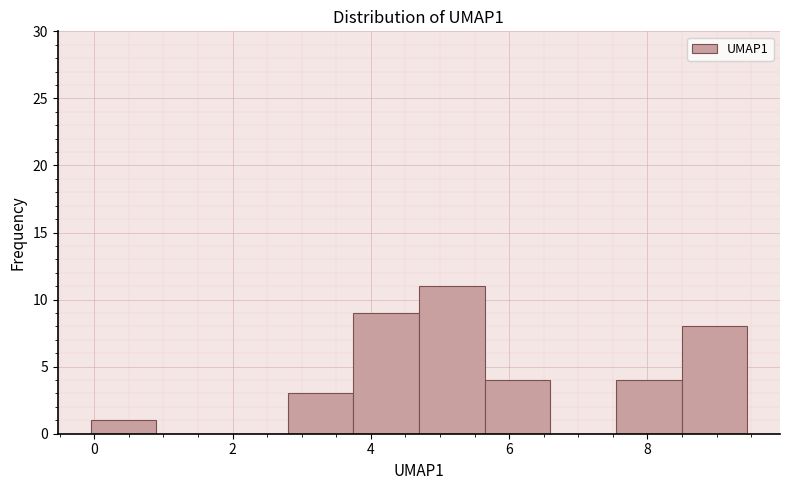

Which range on the x-axis has the tallest bar?

4.6 to 5.6